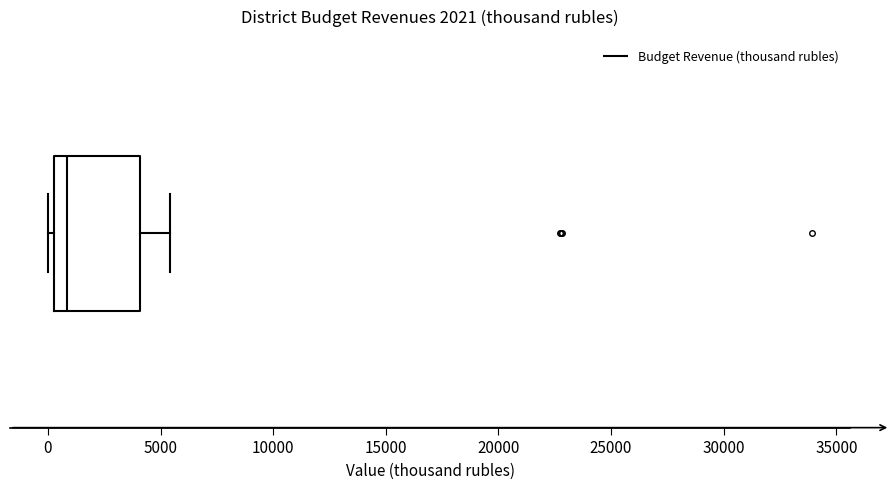

Transcribe this box plot: give where the median line is, the range the box spans, and where the two whiskers end, as read against the x-axis. The values are not printed on the chart, so give them approximately, as read against the axis.

median 1000, box 500 to 4000, whiskers 0 to 5500